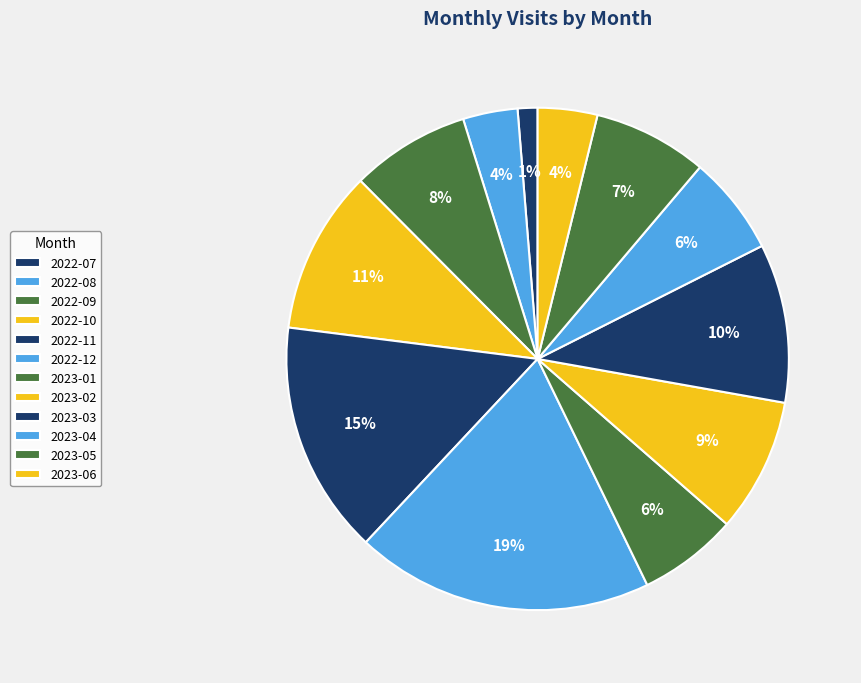

To the nearest percent, what is the difference between the largest and smallest slice percentages?

18%